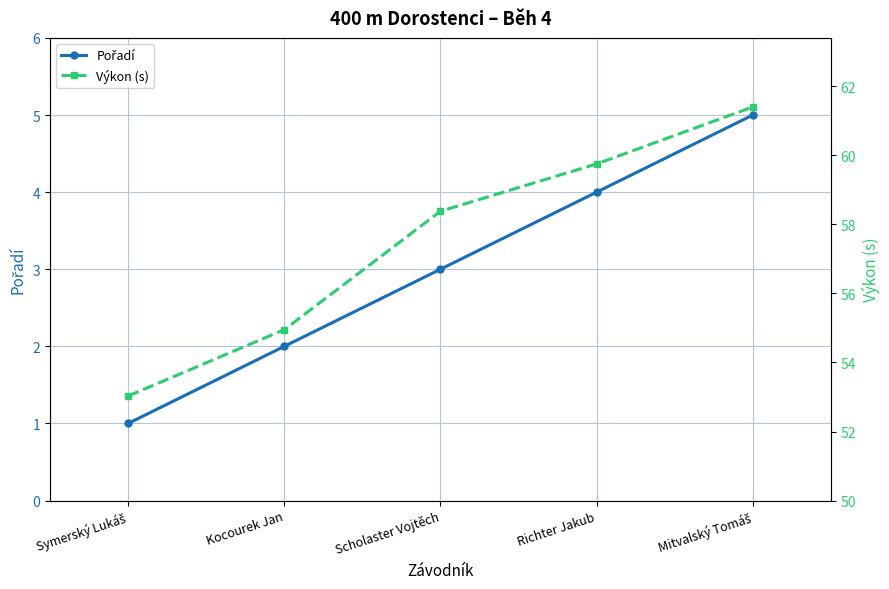

What is the average value of the Výkon (s) series?

57.5